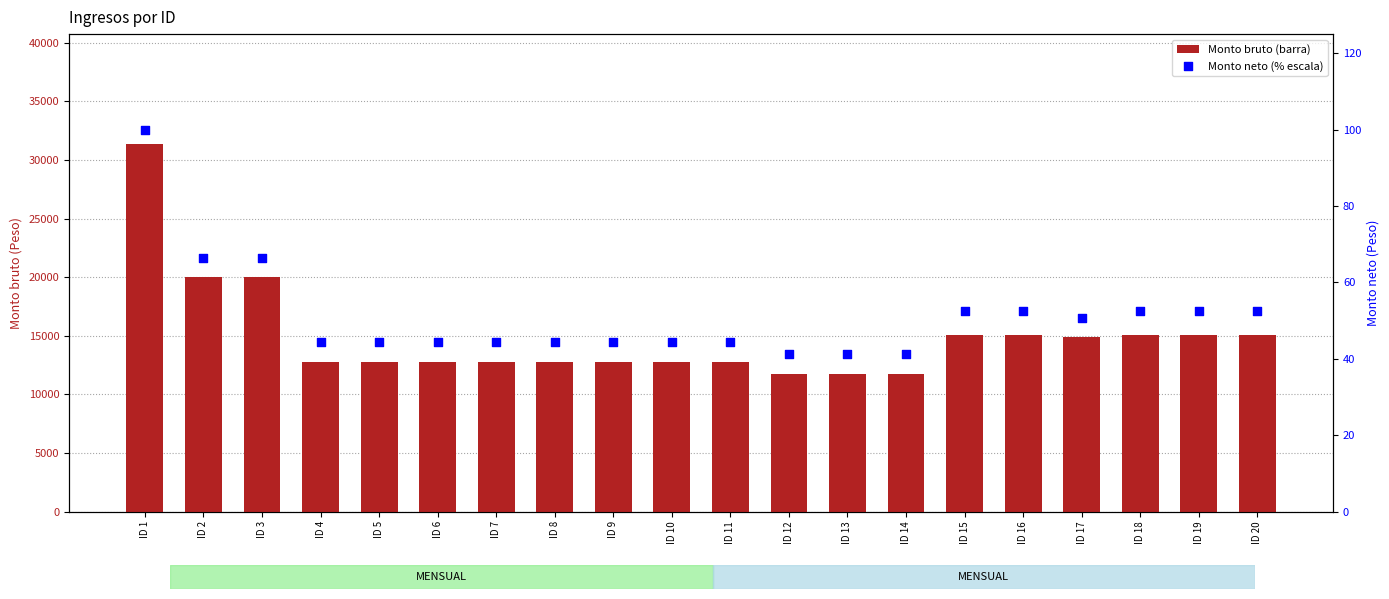

What are all the series names shown in the legend?

Monto bruto, Monto neto